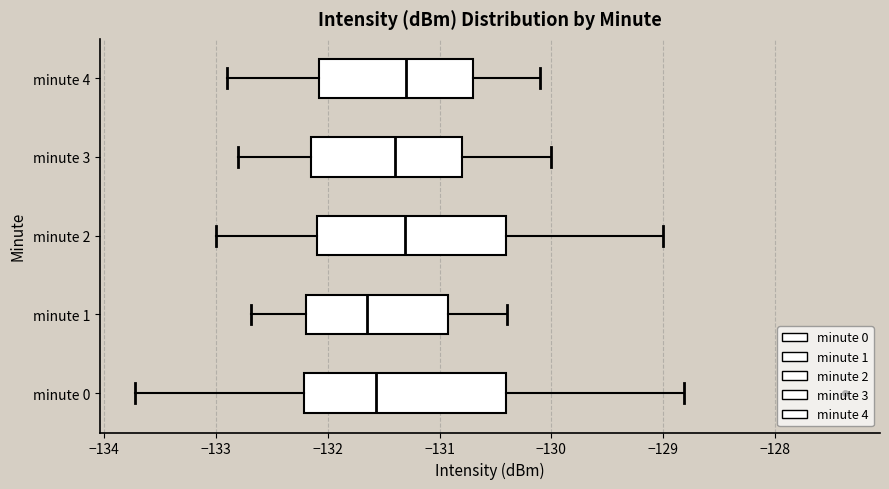

Reading bottom to top, transcribe this box plot: for each box, give where its median line is, the range the box spans, and where its two whiskers end, as read against the x-axis. The values are not printed on the chart, so give them approximately, as read against the axis.

minute 0: median -131.6, box -132.2 to -130.4, whiskers -133.7 to -128.8
minute 1: median -131.6, box -132.2 to -130.9, whiskers -132.7 to -130.4
minute 2: median -131.3, box -132.1 to -130.4, whiskers -133.0 to -129.0
minute 3: median -131.4, box -132.1 to -130.8, whiskers -132.8 to -130.0
minute 4: median -131.3, box -132.1 to -130.7, whiskers -132.9 to -130.1